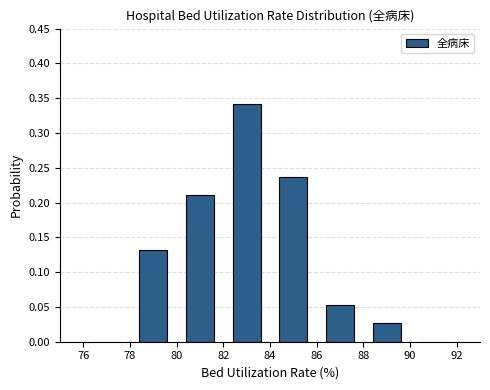

Reading left to right, list every bar in this chart as the range it spans on the x-axis followed by its height. The values are not printed on the chart, so give them approximately, as read against the axis.

76 to 78: 0
78 to 80: 0.130
80 to 82: 0.210
82 to 84: 0.340
84 to 86: 0.235
86 to 88: 0.055
88 to 90: 0.025
90 to 92: 0